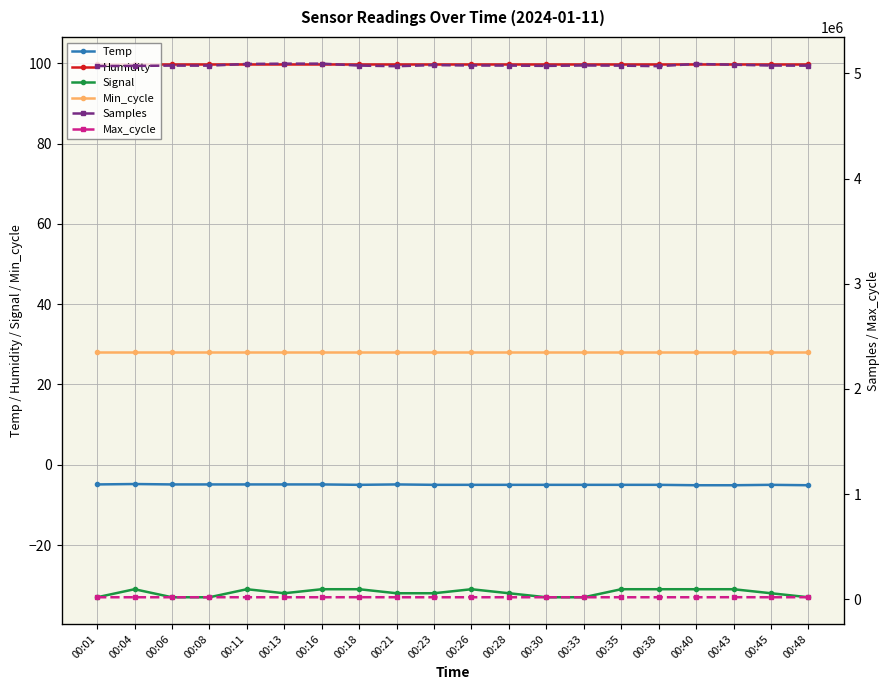

Does the chart display data point markers on the line(s)?

Yes